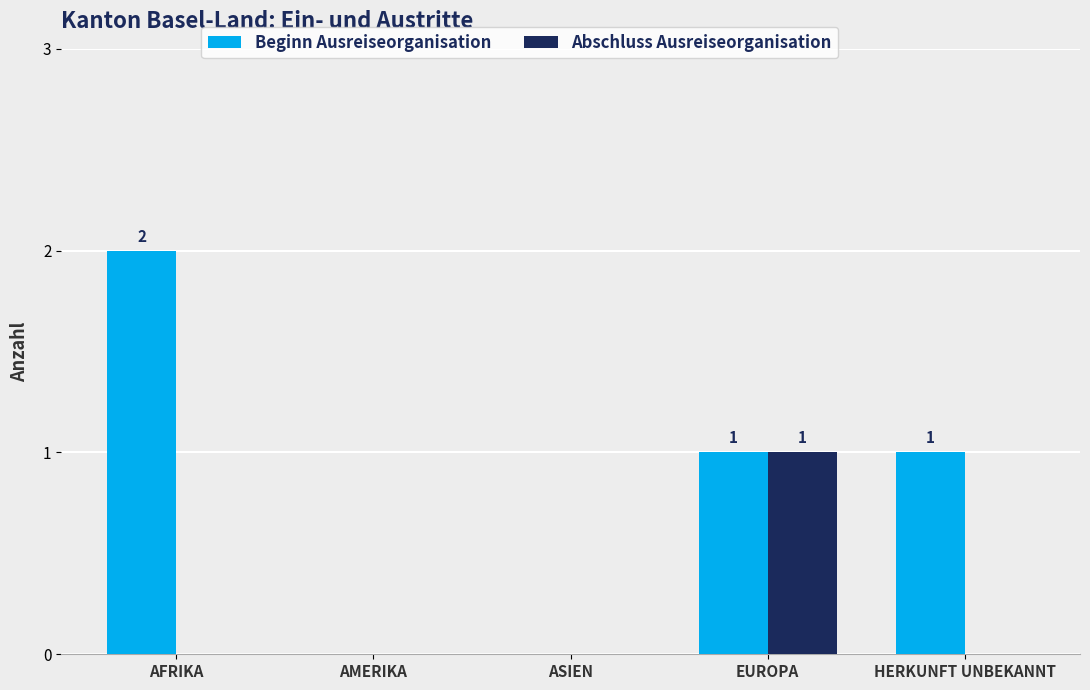

What are all the series names shown in the legend?

Beginn Ausreiseorganisation, Abschluss Ausreiseorganisation